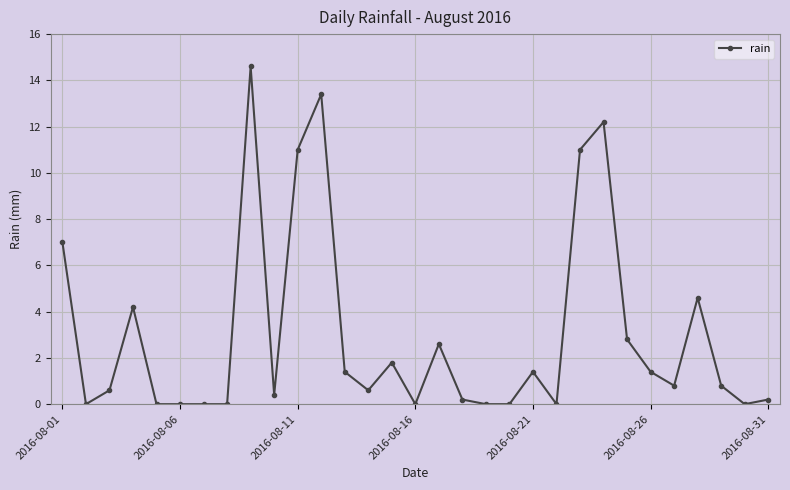

What is the difference between the second highest and second lowest values?

13.4